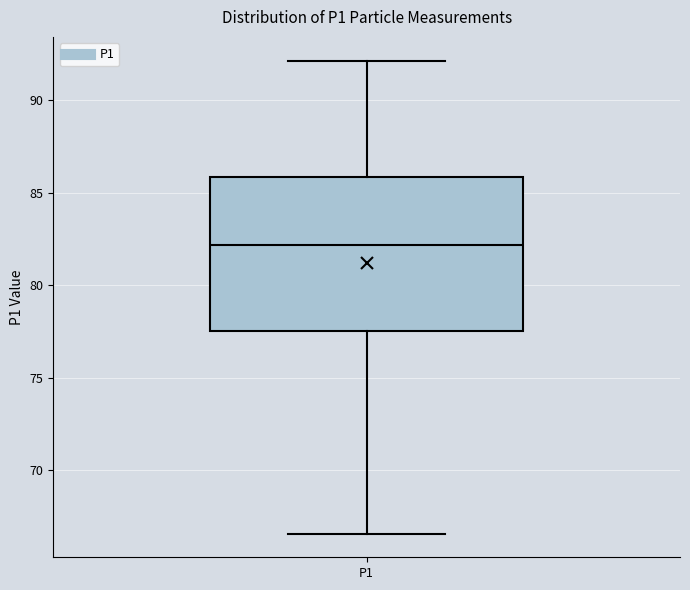

Transcribe this box plot: give where the median line is, the range the box spans, and where the two whiskers end, as read against the y-axis. The values are not printed on the chart, so give them approximately, as read against the axis.

median 82.0, box 77.5 to 86.0, whiskers 66.5 to 92.0